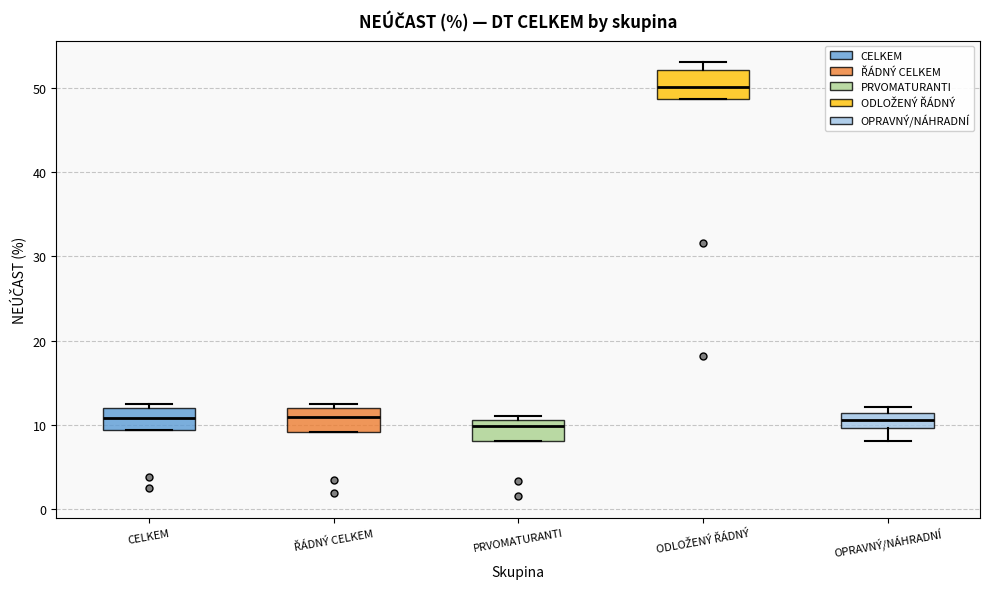

Reading left to right, transcribe this box plot: for each box, give where its median line is, the range the box spans, and where its two whiskers end, as read against the y-axis. The values are not printed on the chart, so give them approximately, as read against the axis.

CELKEM: median 11, box 9 to 12, whiskers 9 to 12 (just above the box's upper edge)
ŘÁDNÝ CELKEM: median 11, box 9 to 12, whiskers 9 to 13
PRVOMATURANTI: median 10, box 8 to 11, whiskers 8 to 11 (just above the box's upper edge)
ODLOŽENÝ ŘÁDNÝ: median 50, box 49 to 52, whiskers 49 to 53
OPRAVNÝ/NÁHRADNÍ: median 11 (inside the box), box 10 to 11, whiskers 8 to 12